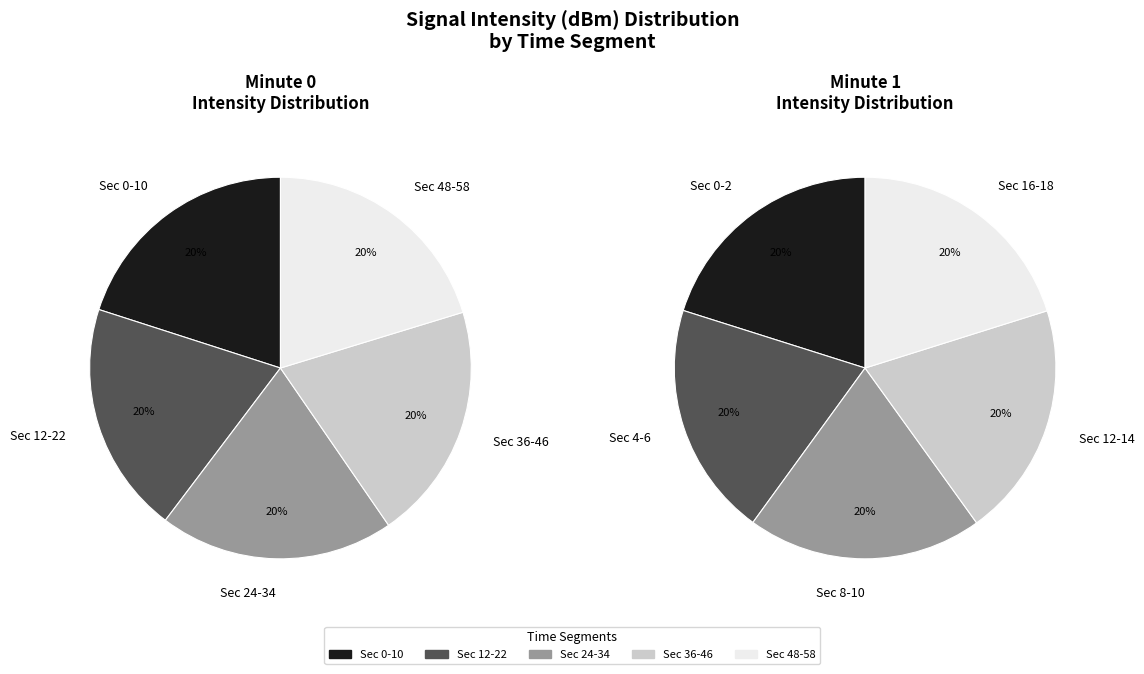

Is there a majority slice in this chart?

No